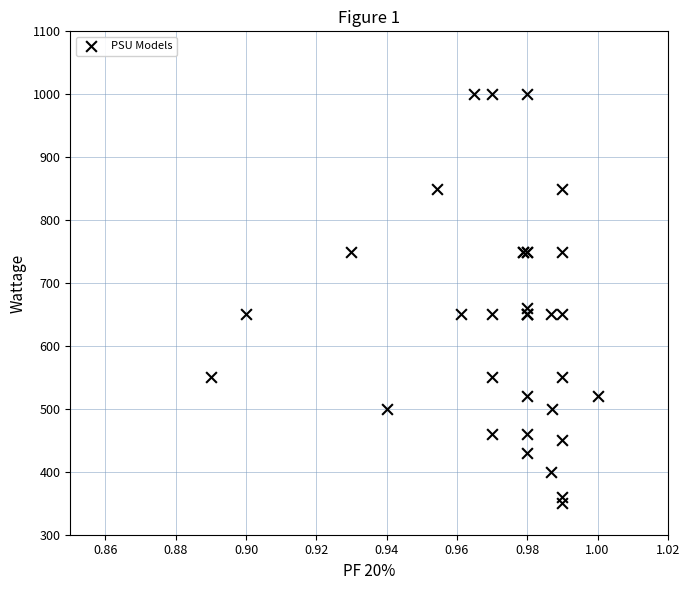

What Y value in the scatter plot is closest to 675?

660